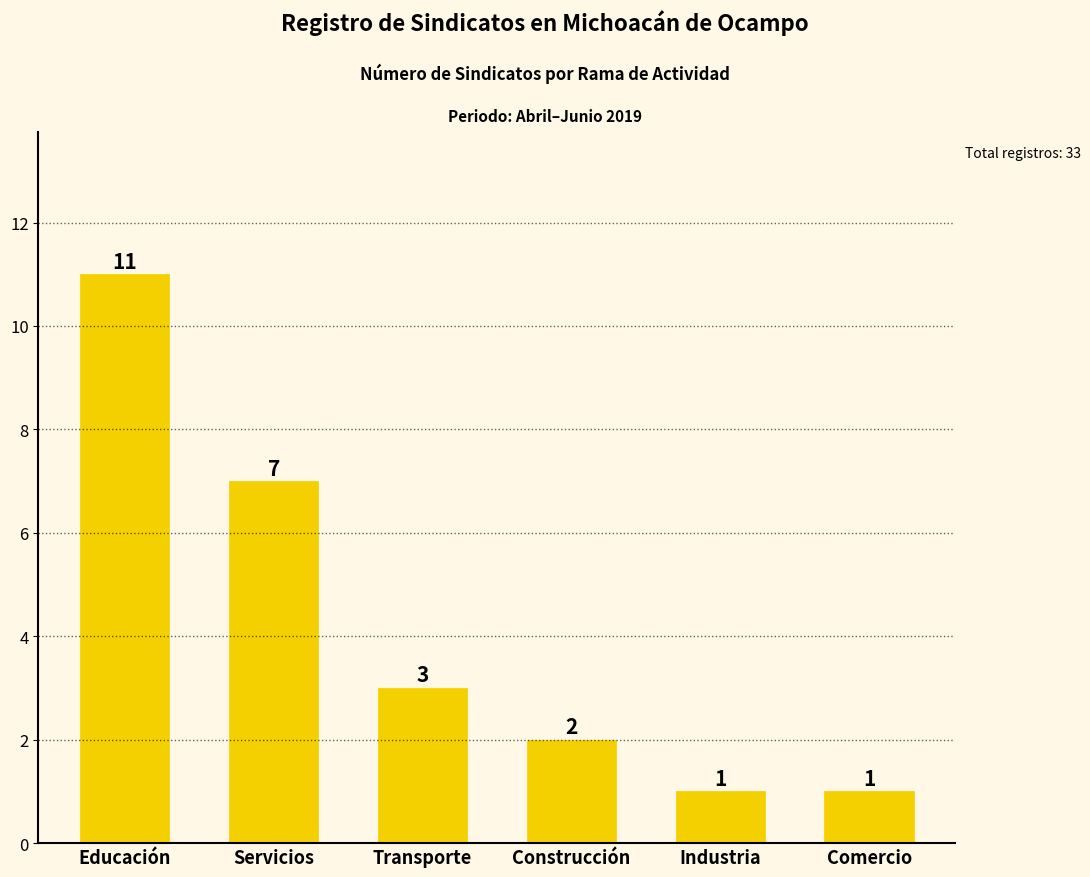

Between Industria and Educación, which is larger?

Educación